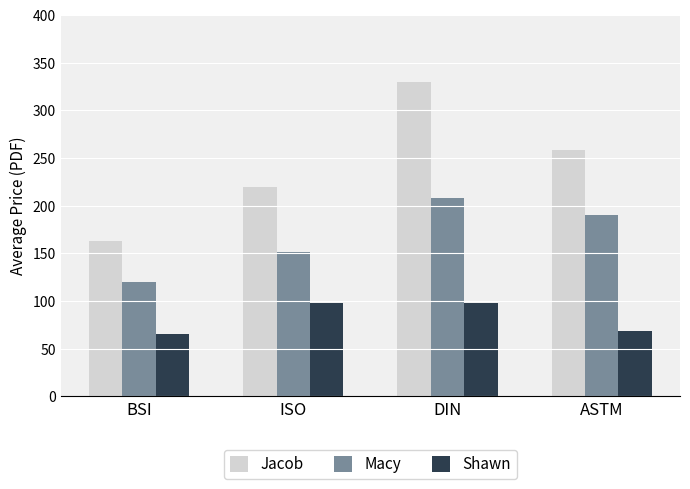

At which category does the chart reach its peak across all series?

DIN